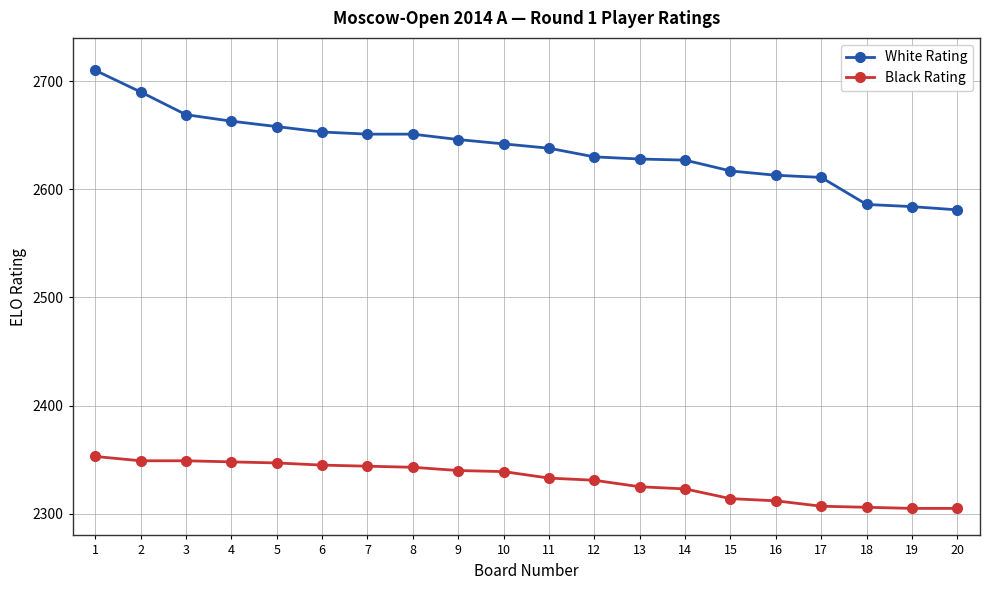

At which label does Black Rating reach its peak?

1